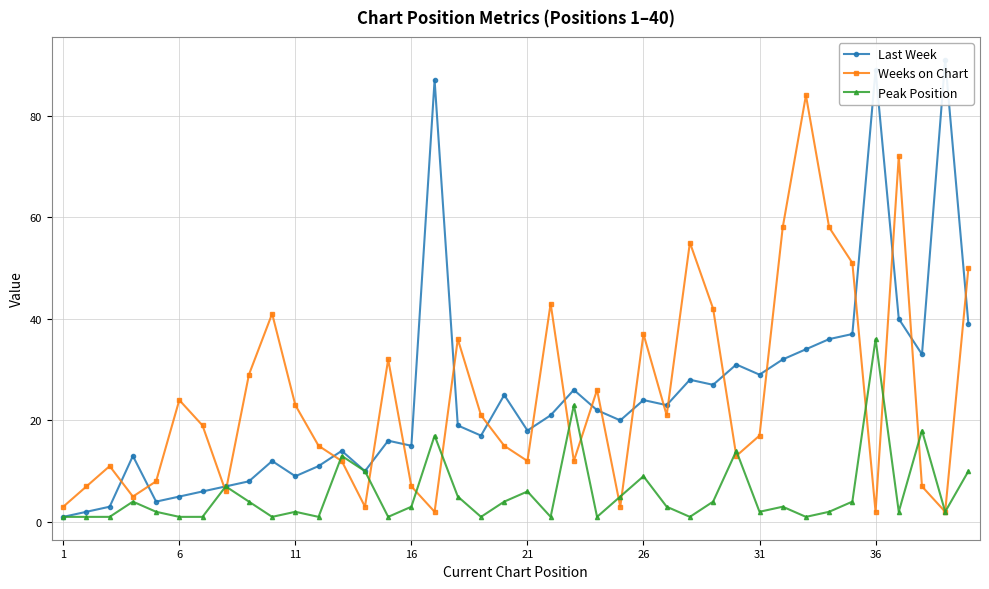

How many lines are shown in the chart?

3